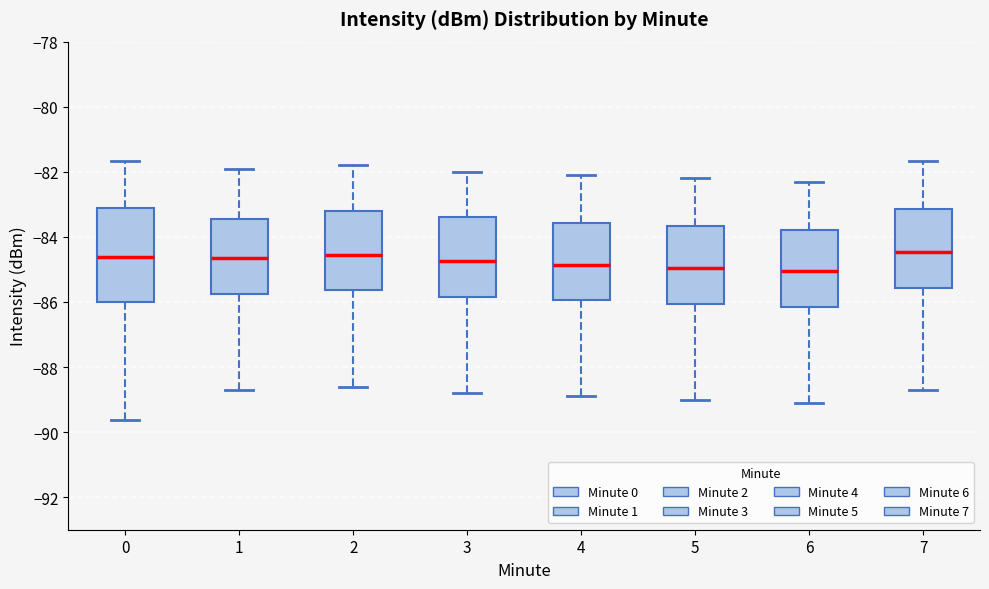

Comparing the boxes themselves (not the whiskers), which one is the tallest?

0